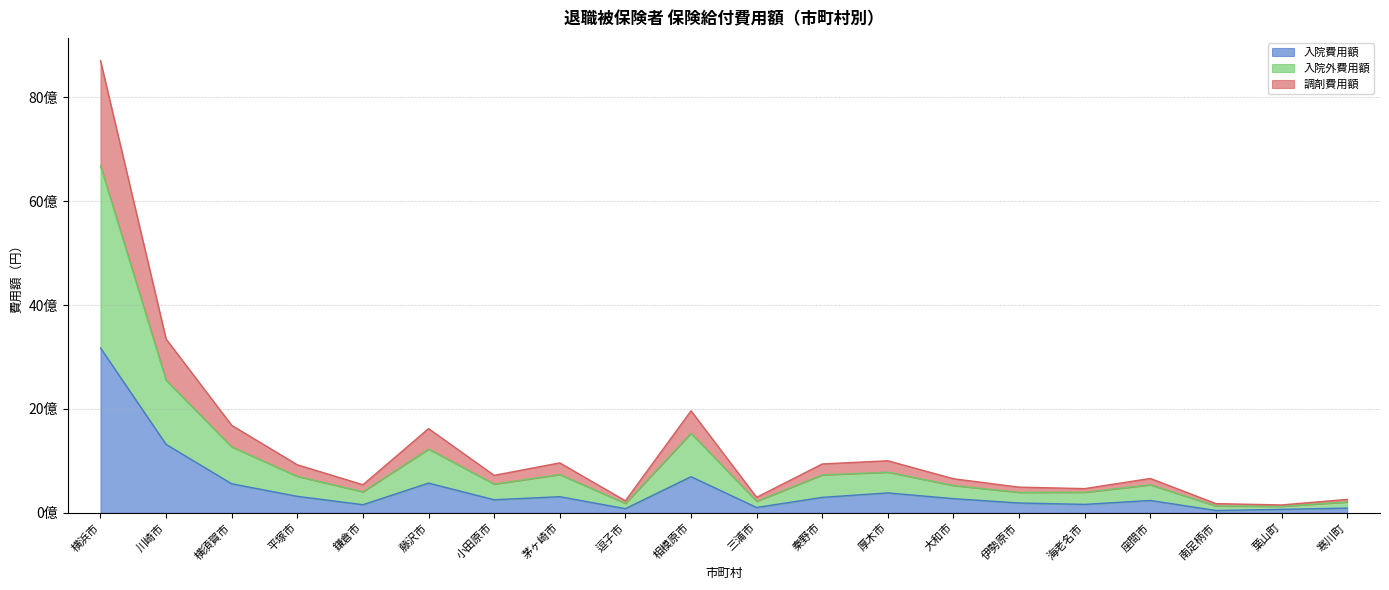

True or false: 調剤費用額 and 入院費用額 cross at least once.

False